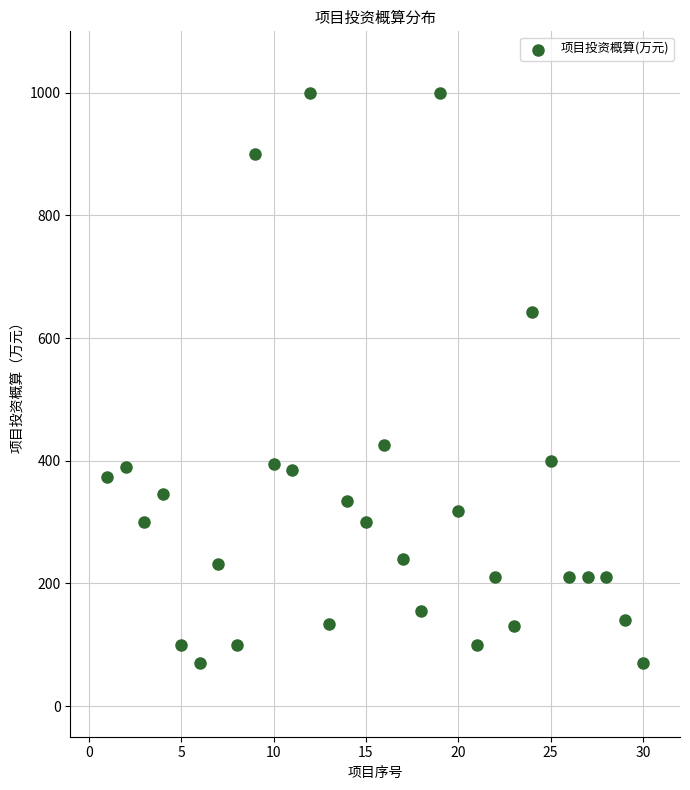

What is the range of X values (max minus min)?

29.0